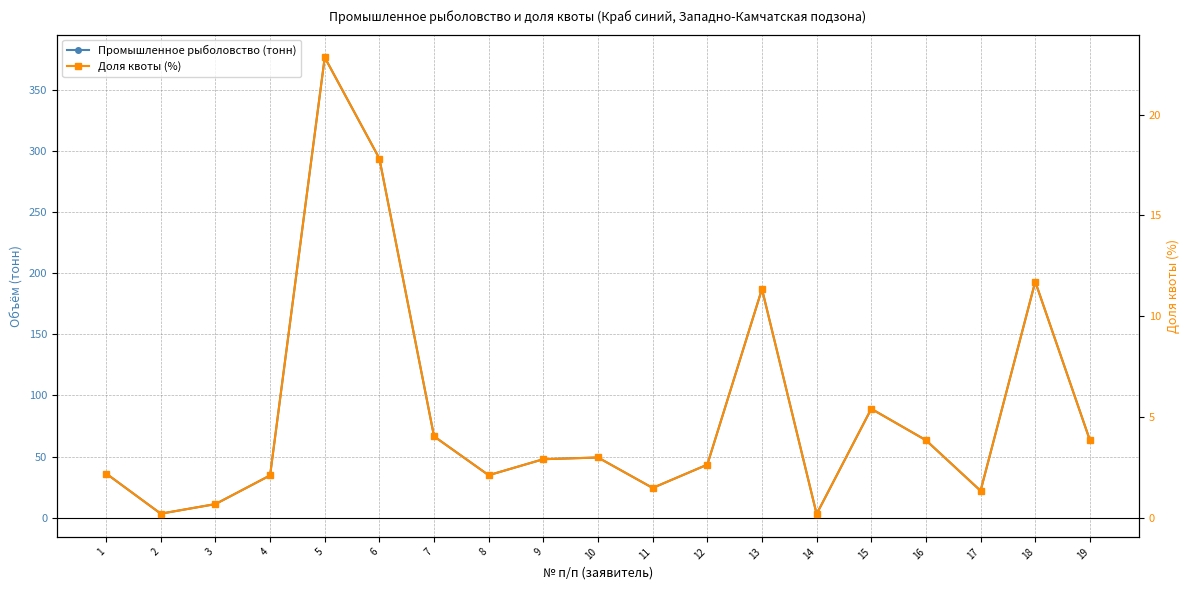

In Доля квоты (%), how many points are higher than both neighbors (excluding endpoints)?

5